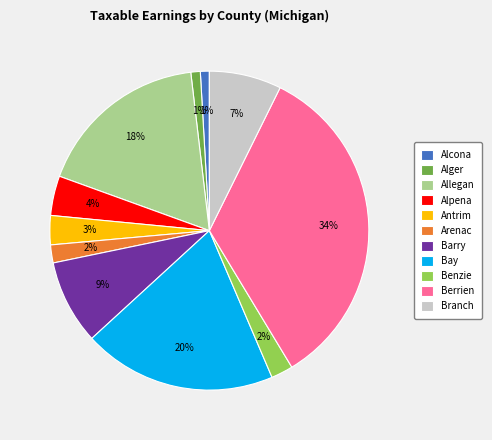

How many segments does this pie chart have?

11